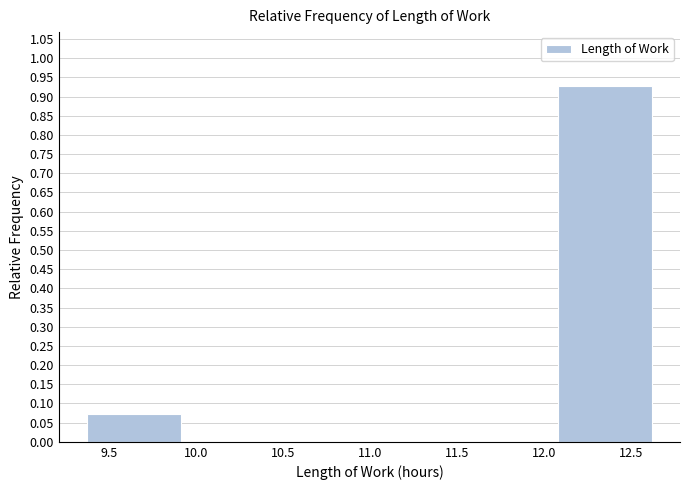

Reading left to right, list every bar in this chart as the range it spans on the x-axis followed by its height. Neither the bar edges nor the heights are printed on the chart, so give them approximately, as read against the axes.

9.35 to 9.90: 0.07
9.90 to 10.45: 0
10.45 to 11.00: 0
11.00 to 11.55: 0
11.55 to 12.10: 0
12.10 to 12.60: 0.93